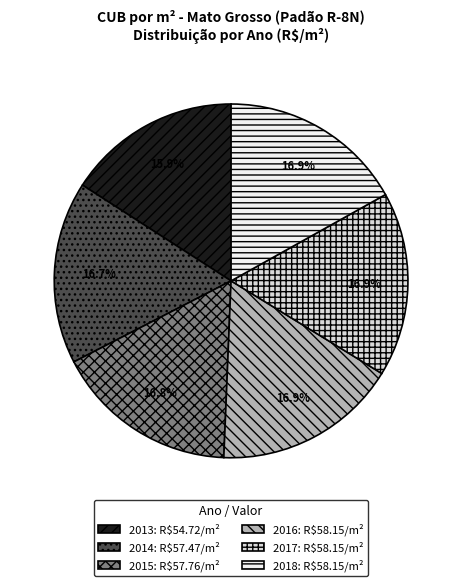

What is the smallest slice in the pie chart?

2013